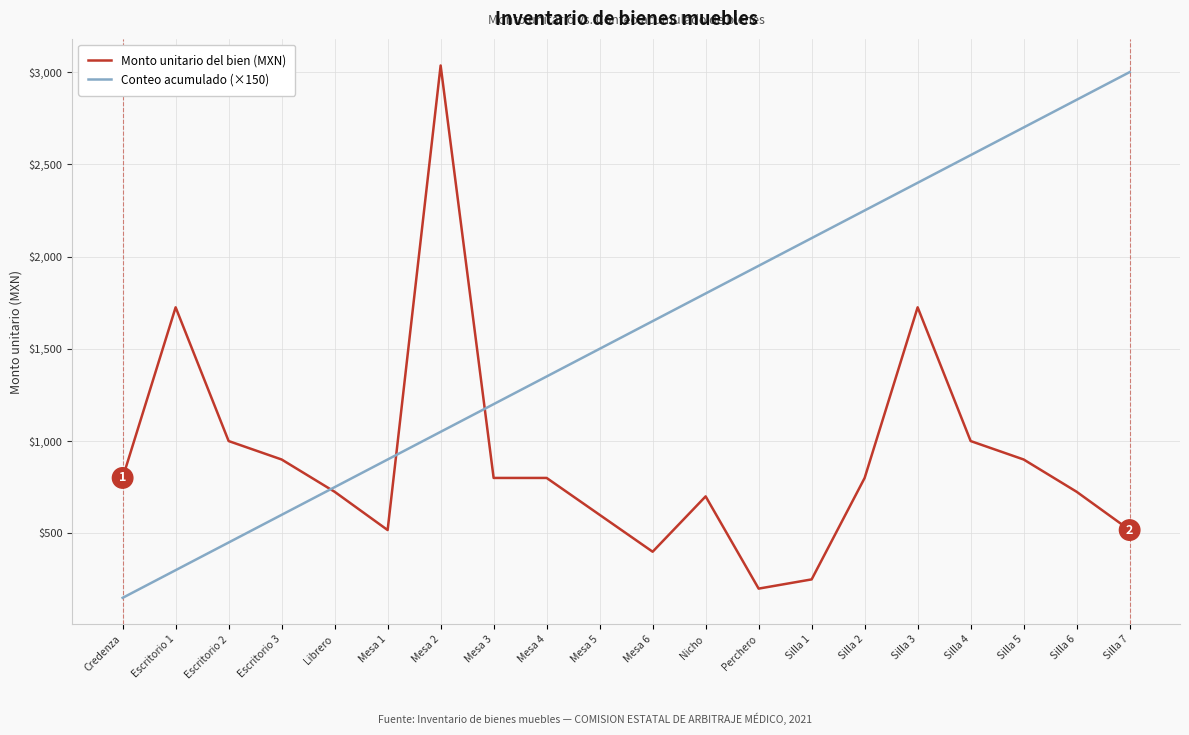

How many categories are shown in the chart?

20